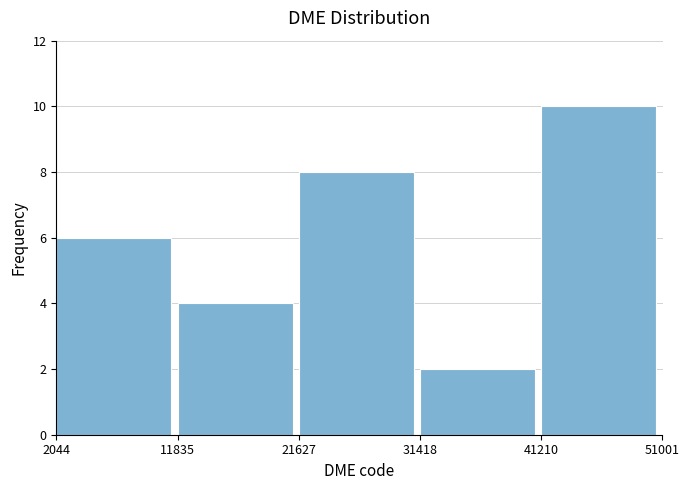

How tall is the bar that spans 31418 to 41210 on the x-axis? The values are not printed on the chart, so give them approximately, as read against the axis.

2